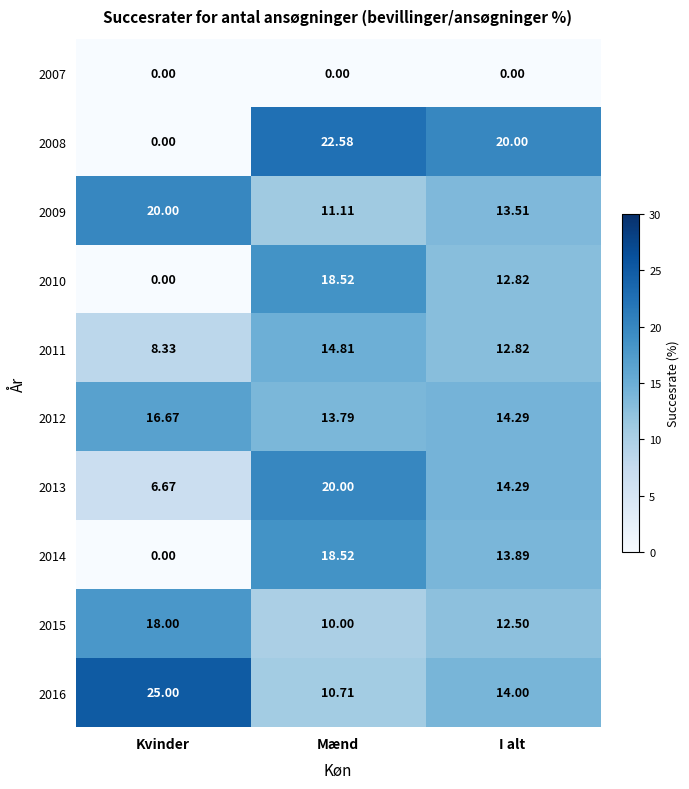

Is the value of 2011 at Mænd greater than the value of 2015 at Kvinder?

No